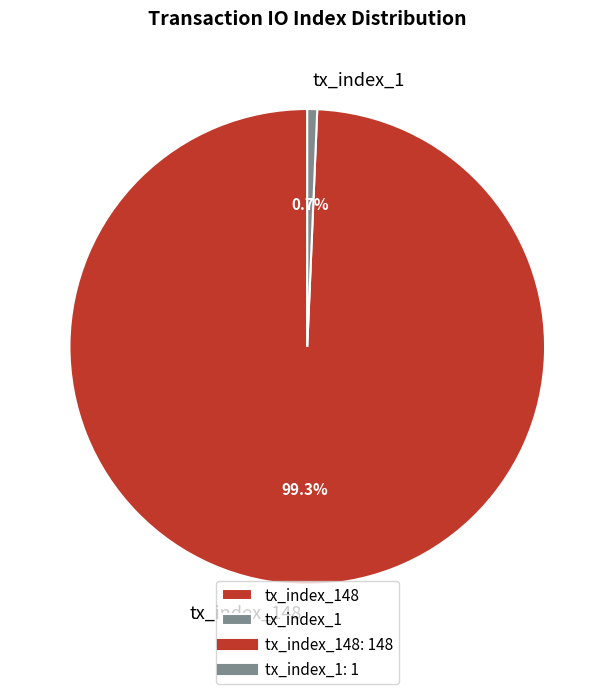

To the nearest percent, what is the difference between the largest and smallest slice percentages?

99%